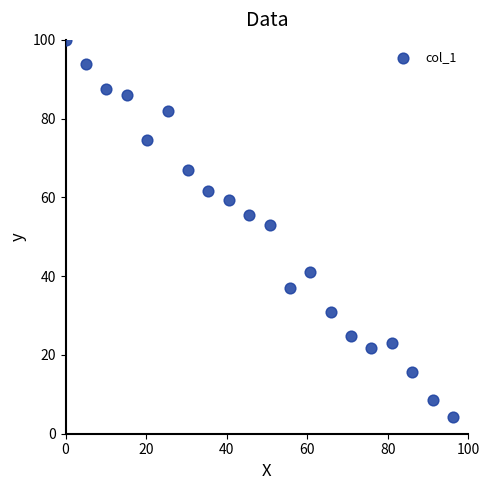

What Y value in the scatter plot is closest to 52?

53.1